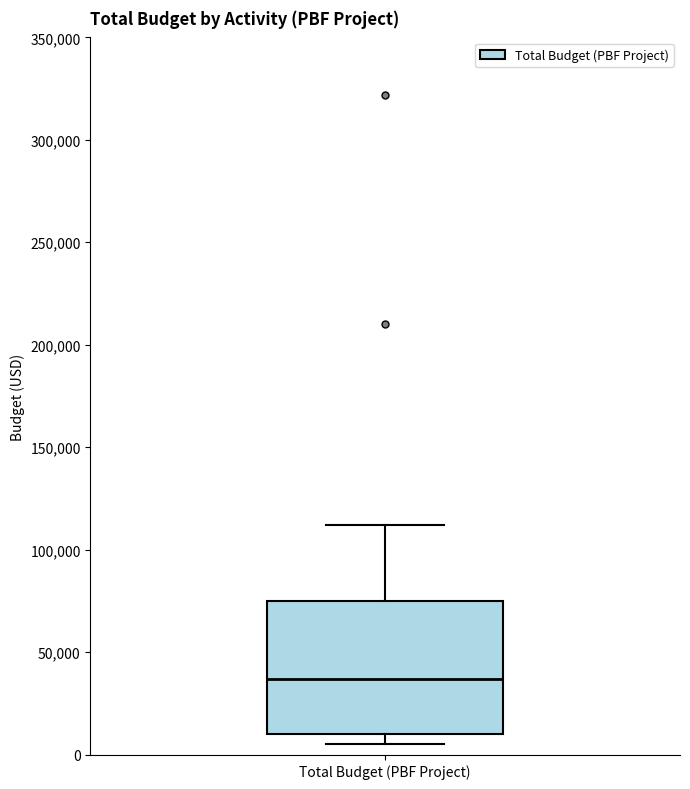

Where is the upper edge of the box for Total Budget (PBF Project) on the y-axis? The values are not printed on the chart, so give them approximately, as read against the axis.

75000